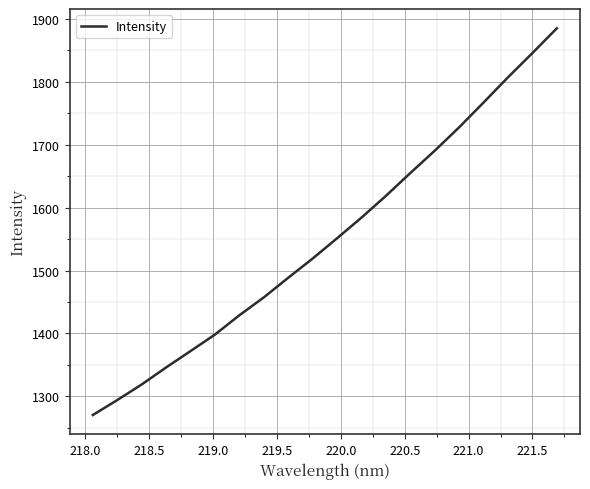

What is the greatest value displayed?

1885.2